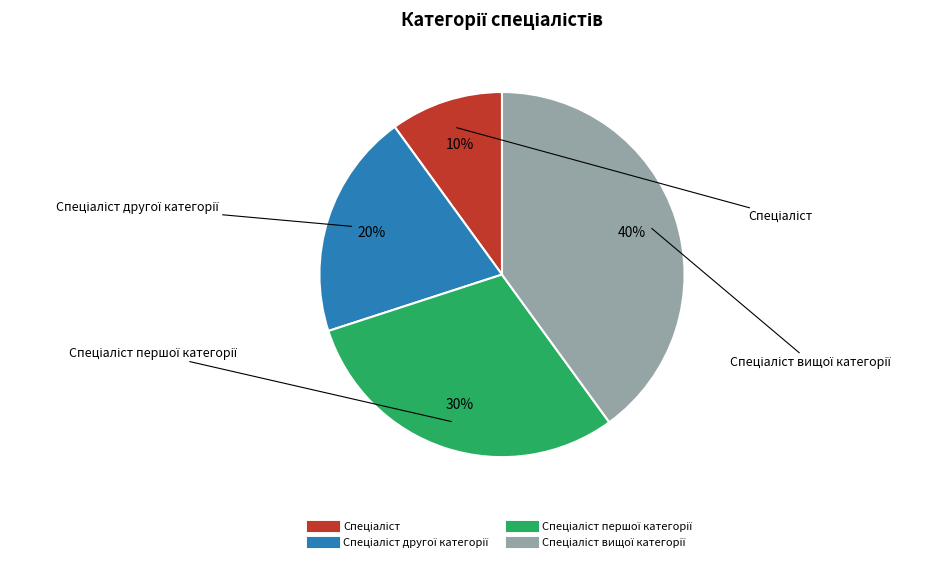

To the nearest percent, what is the difference between the largest and smallest slice percentages?

30%